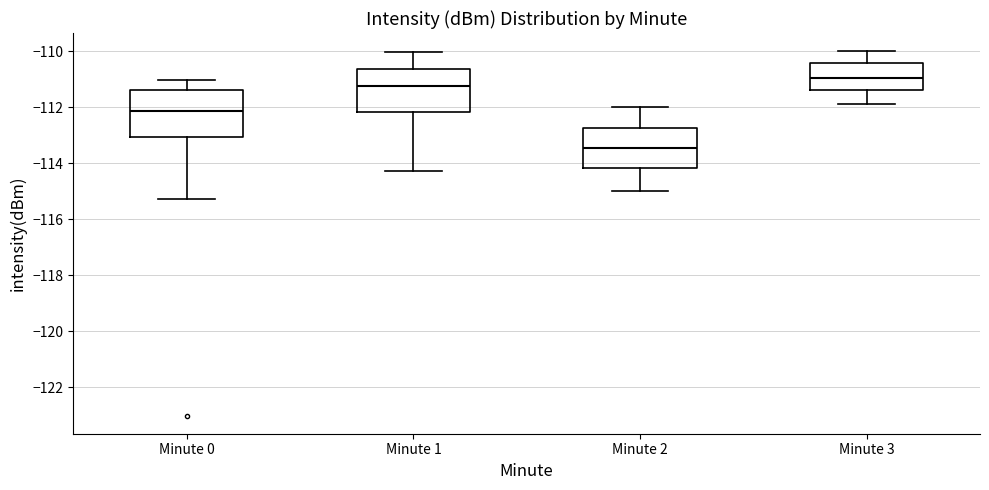

Where does the lower whisker of the box for Minute 3 end on the y-axis? The values are not printed on the chart, so give them approximately, as read against the axis.

-111.8